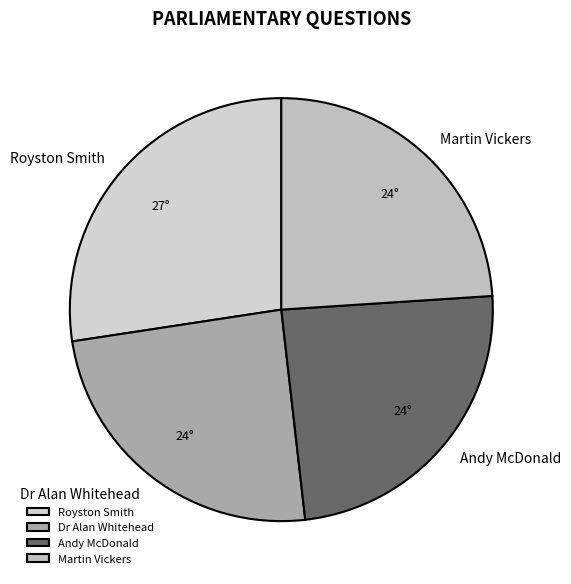

Approximately how many times larger is the value at Martin Vickers compared to Andy McDonald?

1.0